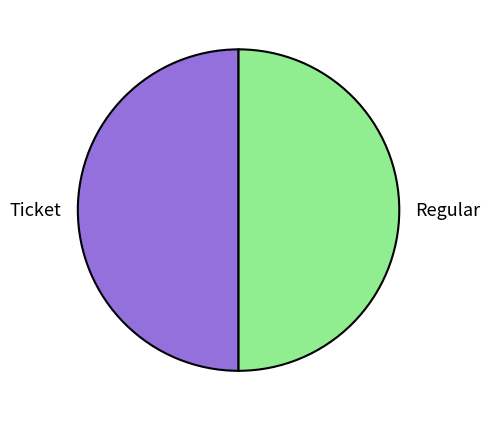

Approximately how many times larger is the value at Regular compared to Ticket?

1.0